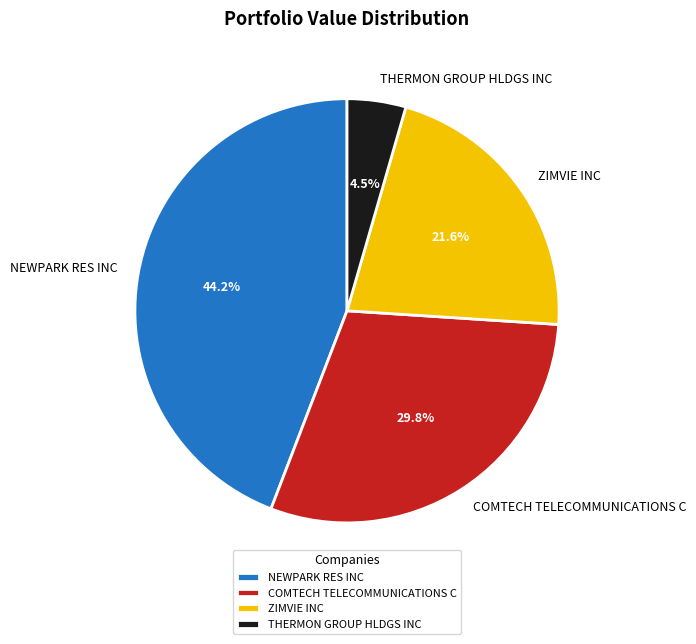

To the nearest percent, what percentage of the pie is COMTECH TELECOMMUNICATIONS C?

30%